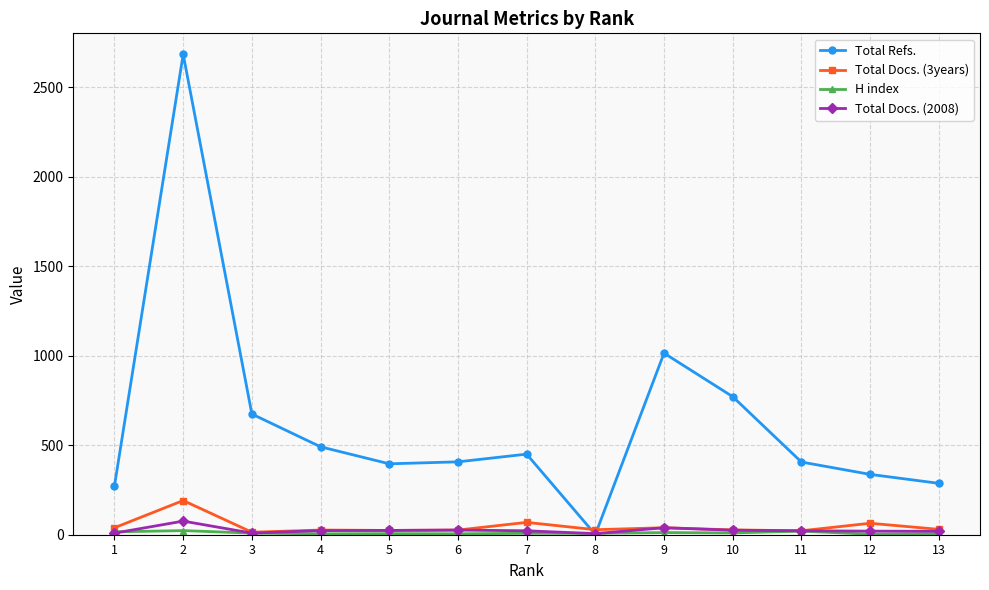

At which category does Total Docs. (2008) reach its first local peak?

2